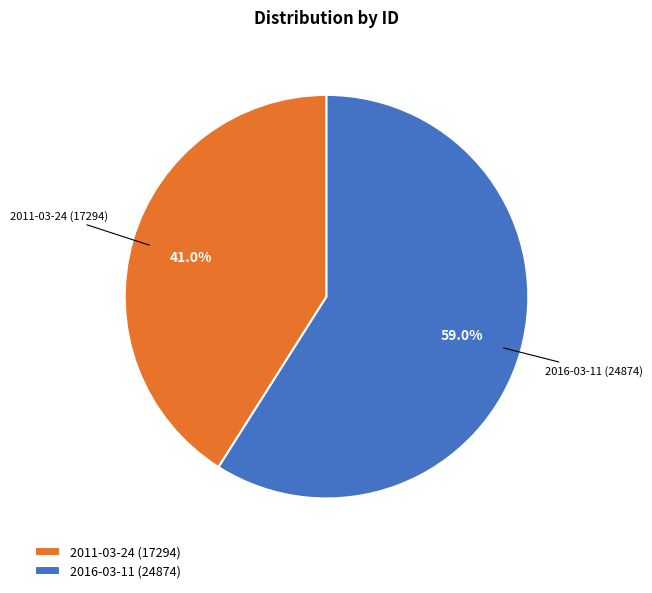

What is the largest slice in the pie chart?

2016-03-11